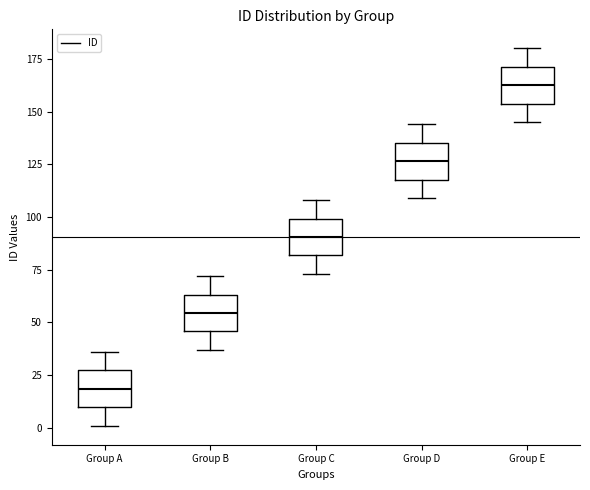

Which box has the lowest median line?

Group A